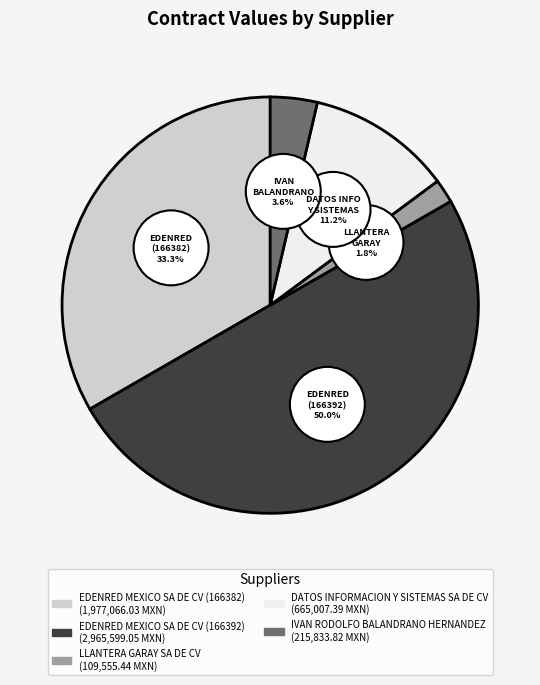

To the nearest percent, what percentage of the pie is EDENRED MEXICO SA DE CV (166382)?

33%